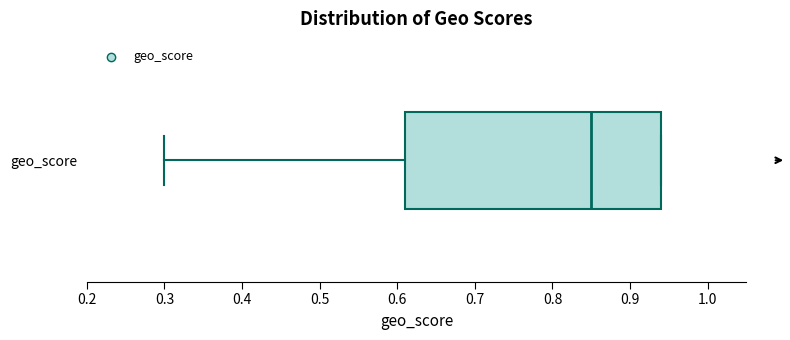

Read this box plot against the x-axis: the position of the median line, the range covered by the box, and the ends of both whiskers. The values are not printed on the chart, so give them approximately, as read against the axis.

median 0.85, box 0.61 to 0.94, whiskers 0.30 to 0.94